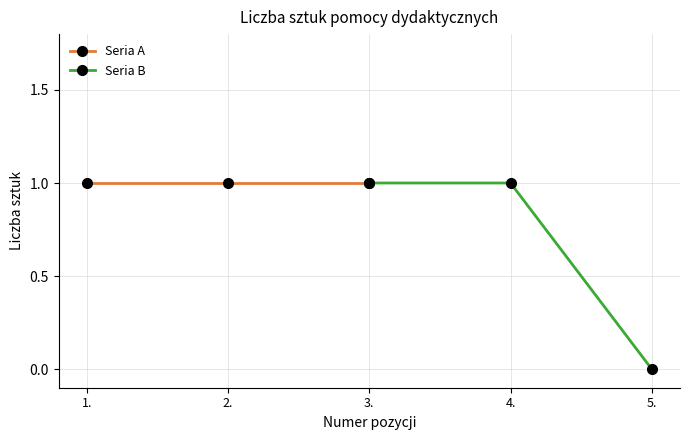

How many values in the Seria B series are below 1?

1